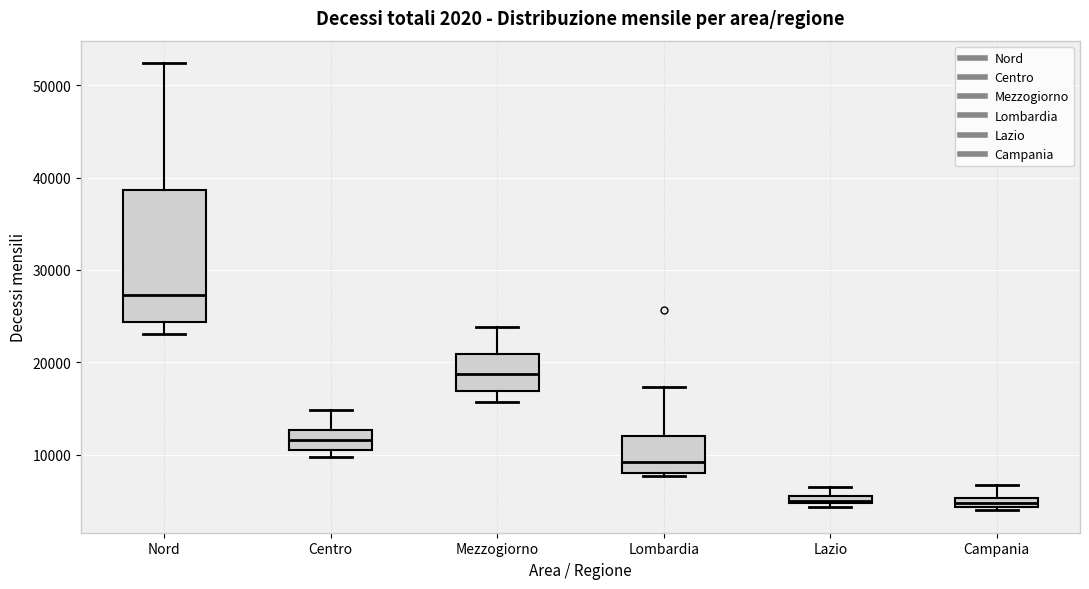

Which box is the tallest, from its lower edge to its upper edge?

Nord